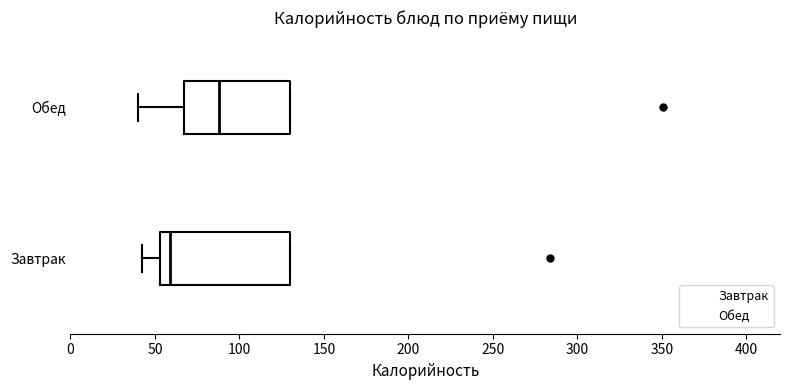

Where is the right edge of the box for Обед on the x-axis? The values are not printed on the chart, so give them approximately, as read against the axis.

130